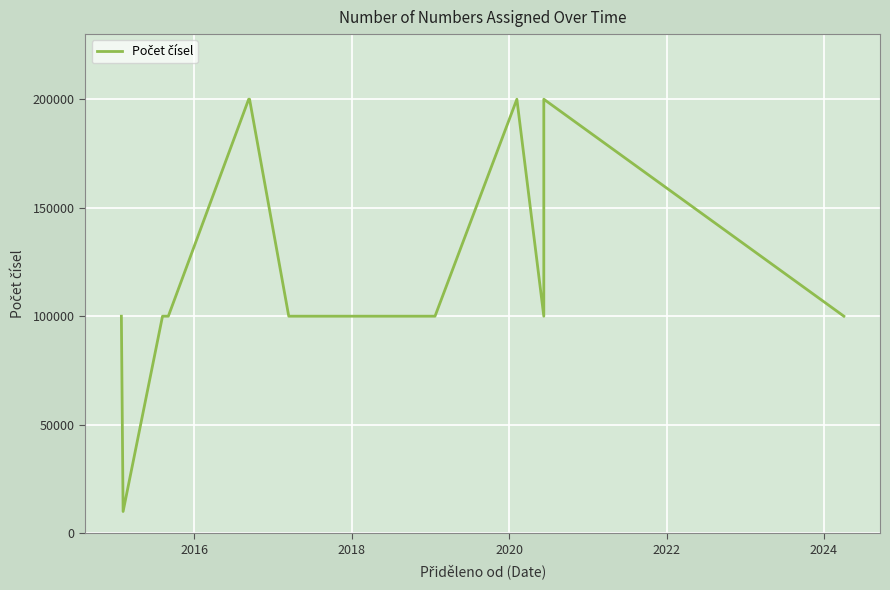

The chart shows a value of 48553 at 8. True or false?

False